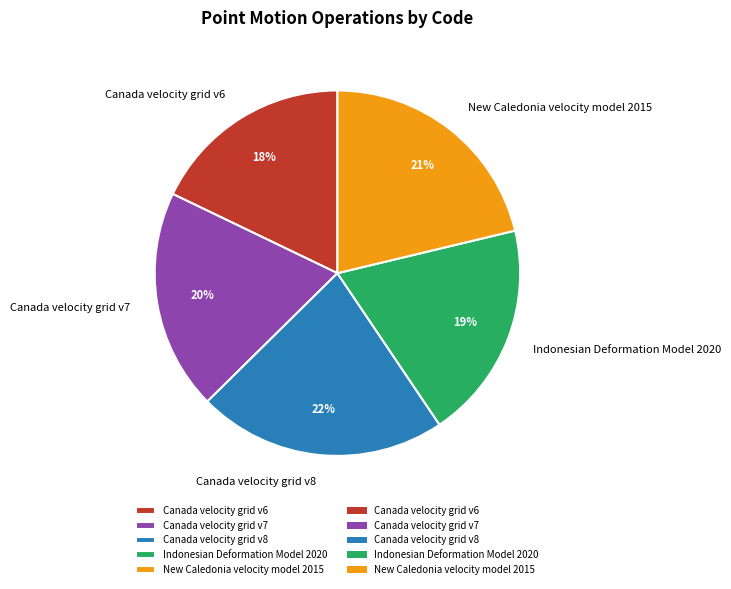

What is the smallest slice in the pie chart?

Canada velocity grid v6